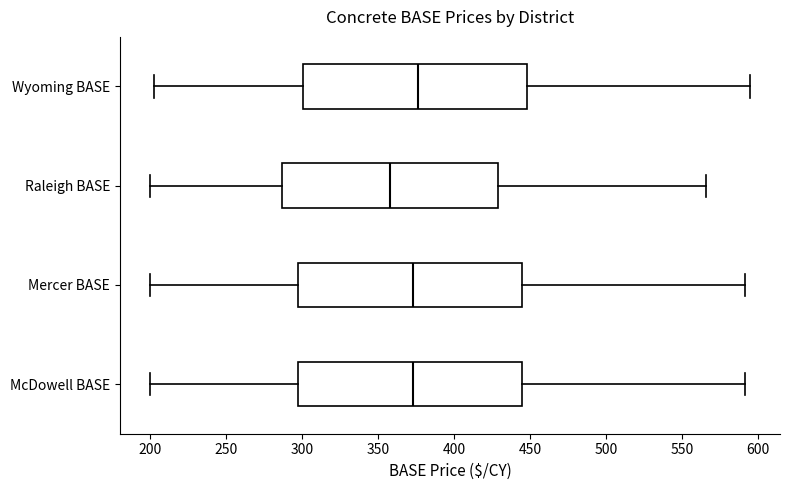

Reading bottom to top, transcribe this box plot: for each box, give where its median line is, the range the box spans, and where its two whiskers end, as read against the x-axis. The values are not printed on the chart, so give them approximately, as read against the axis.

McDowell BASE: median 375, box 295 to 445, whiskers 200 to 590
Mercer BASE: median 375, box 295 to 445, whiskers 200 to 590
Raleigh BASE: median 360, box 285 to 430, whiskers 200 to 565
Wyoming BASE: median 375, box 300 to 450, whiskers 205 to 595